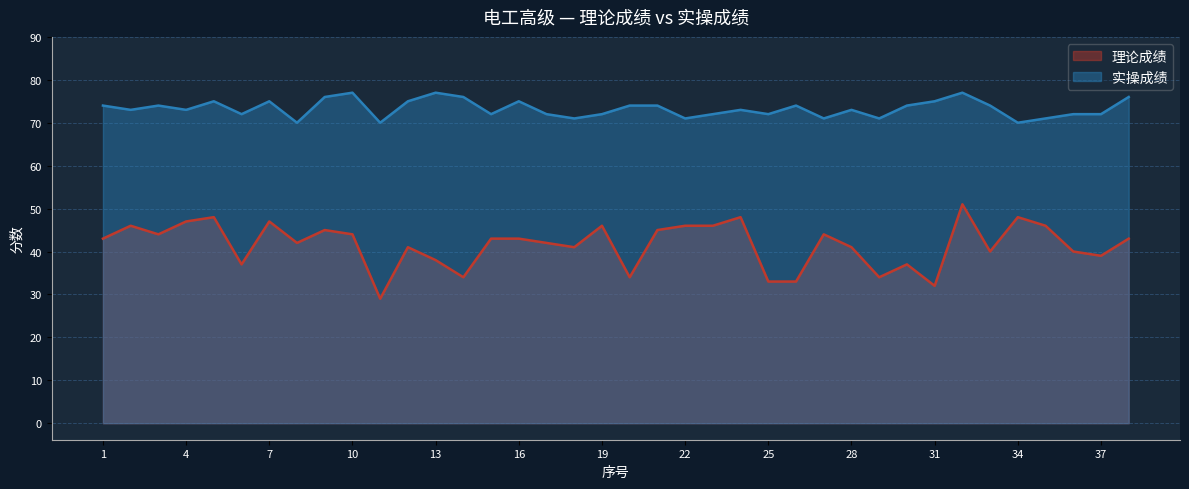

Which has a higher value, 19 or 37?

19